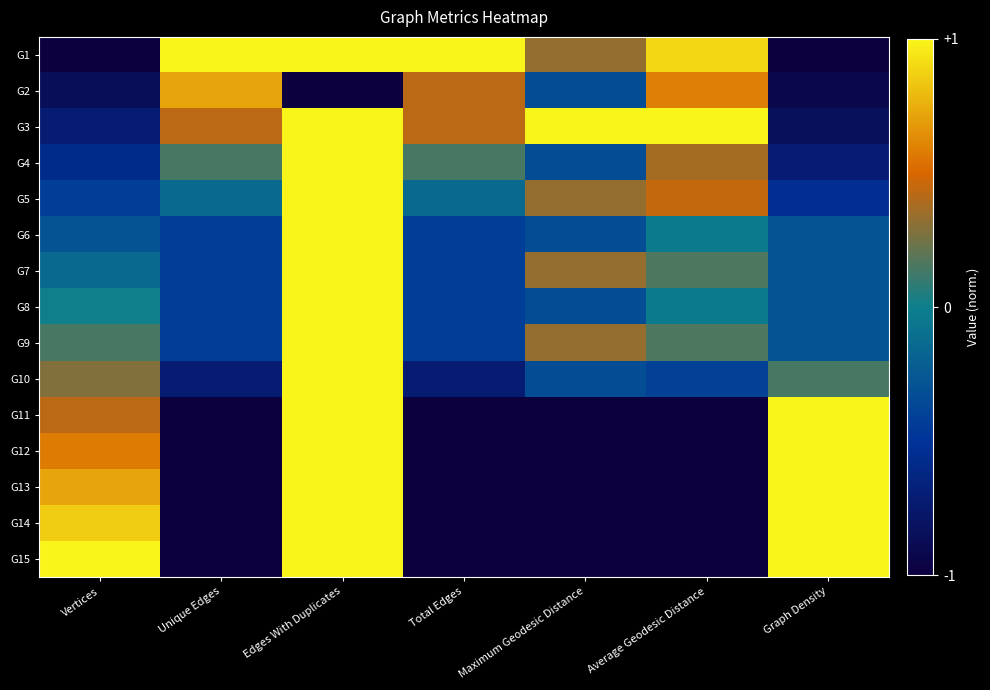

Which label corresponds to the smallest value in the chart?

Vertices